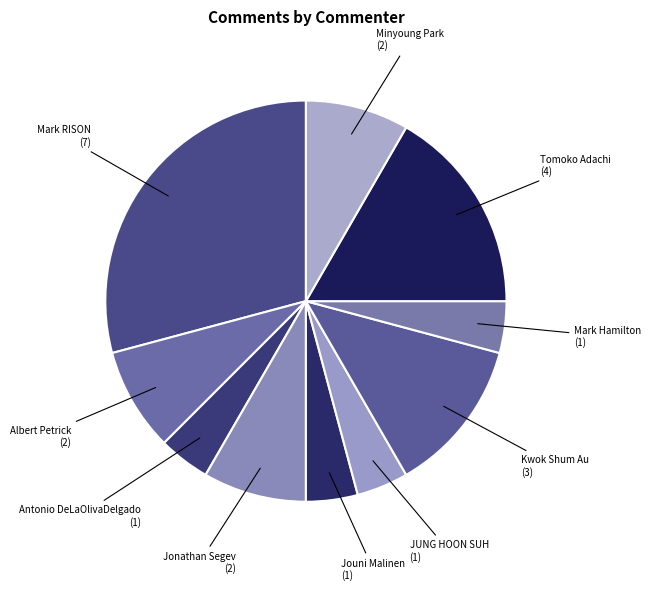

How many segments does this pie chart have?

10